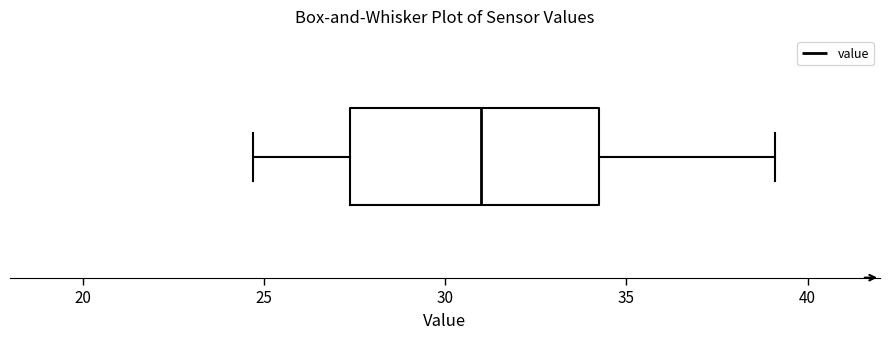

Transcribe this box plot: give where the median line is, the range the box spans, and where the two whiskers end, as read against the x-axis. The values are not printed on the chart, so give them approximately, as read against the axis.

median 31.0, box 27.5 to 34.5, whiskers 24.5 to 39.0